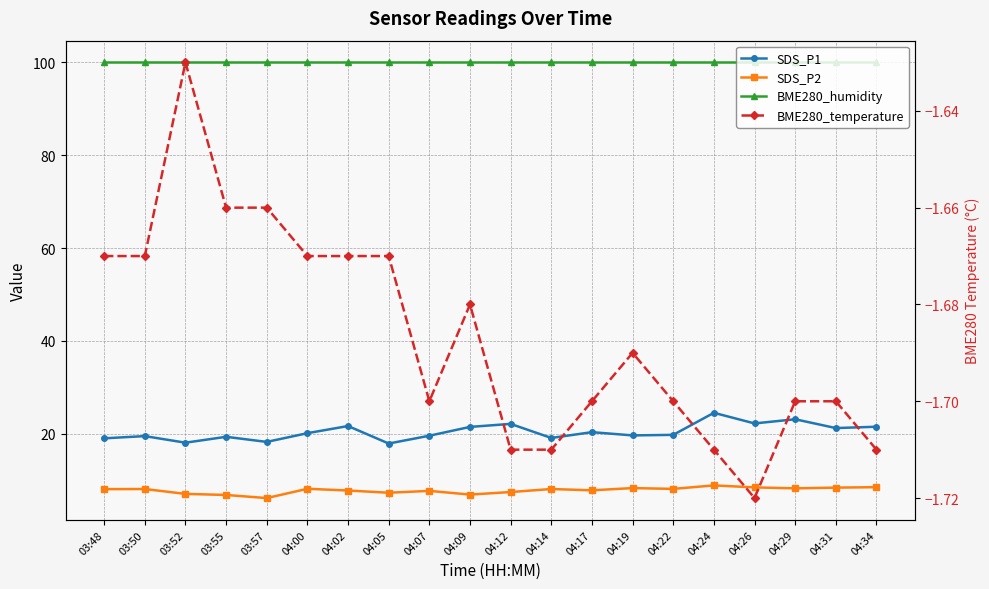

Where is the first local minimum for SDS_P2?

03:57